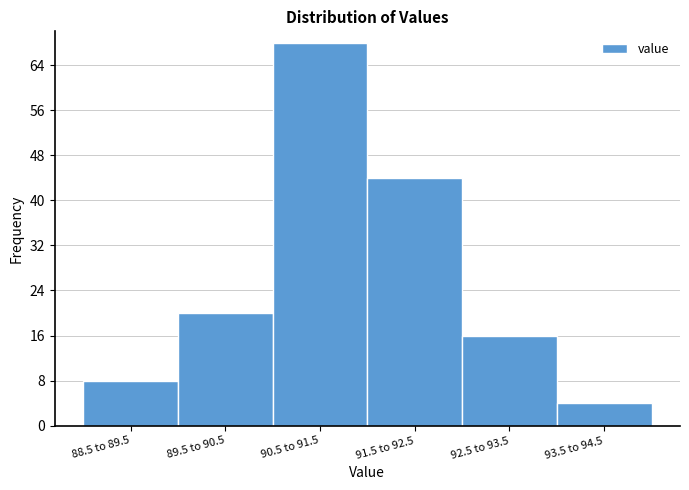

Reading right to left, transcribe all the data shown in this chart.

93.5 to 94.5=4	92.5 to 93.5=16	91.5 to 92.5=44	90.5 to 91.5=68	89.5 to 90.5=20	88.5 to 89.5=8